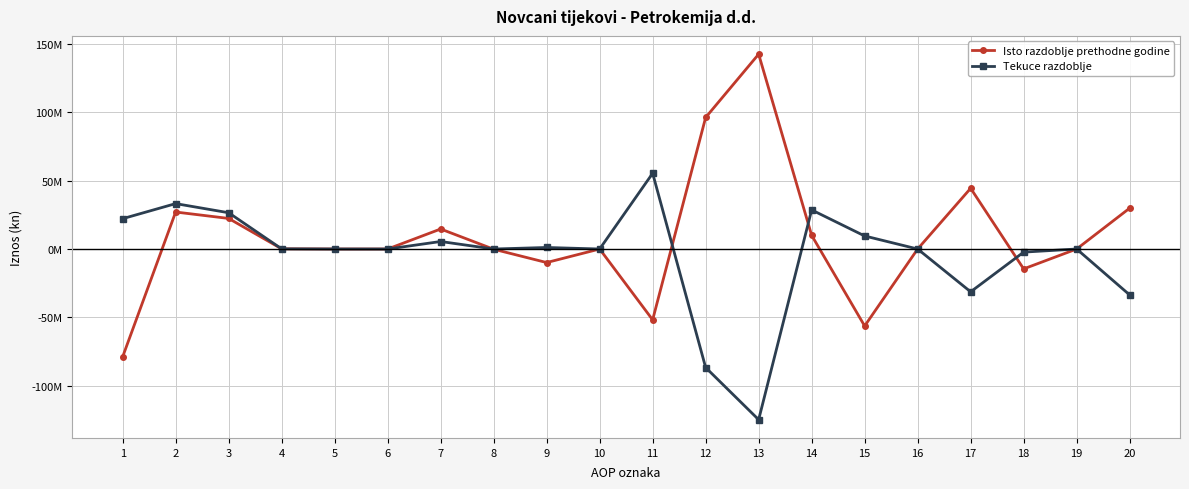

Is this an area chart (filled region under the line)?

No